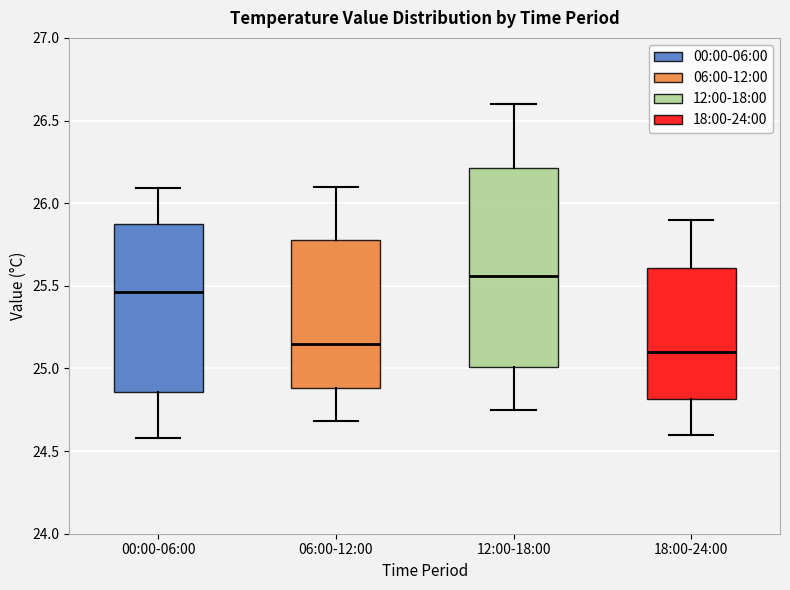

Which box has the highest median line?

12:00-18:00